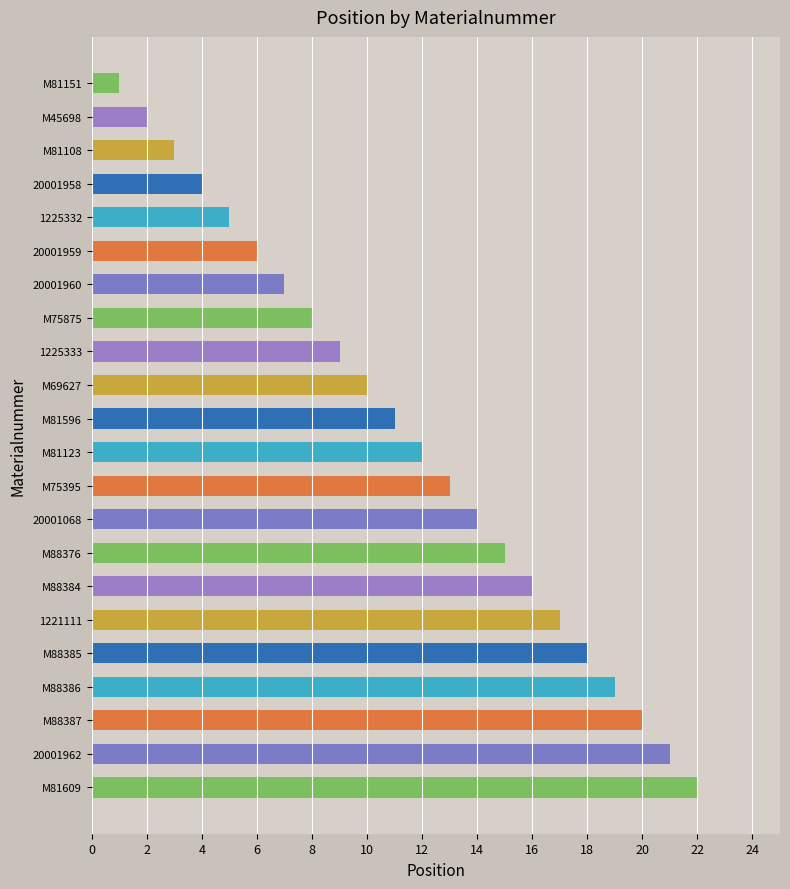

What is the greatest value displayed?

22